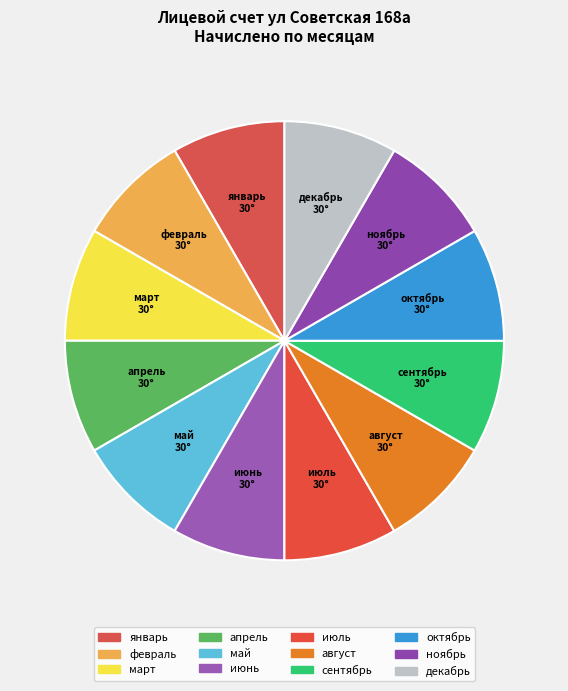

Approximately how many times larger is the value at декабрь compared to октябрь?

1.0